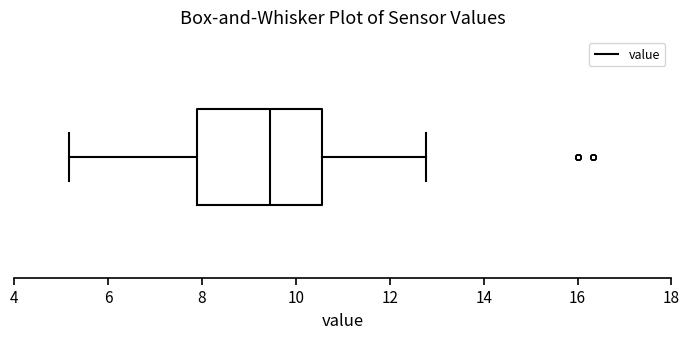

Where does the median line of the box sit on the x-axis? The values are not printed on the chart, so give them approximately, as read against the axis.

9.4